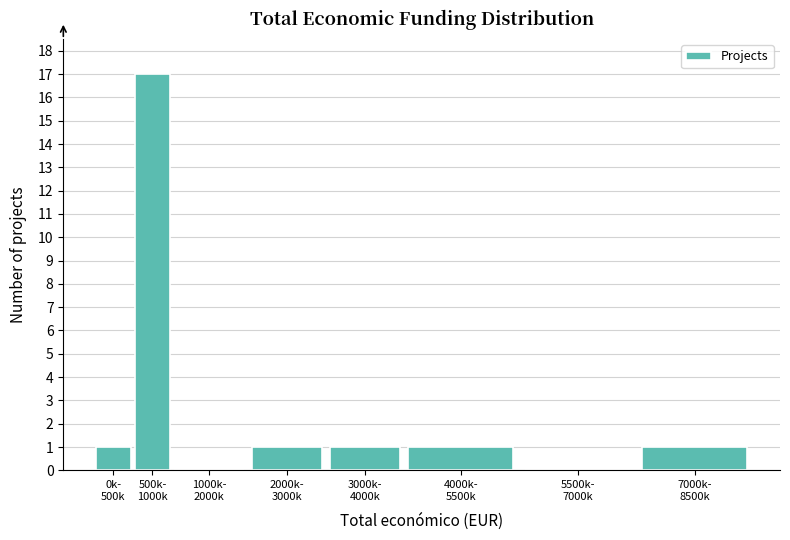

What is the greatest value displayed?

17